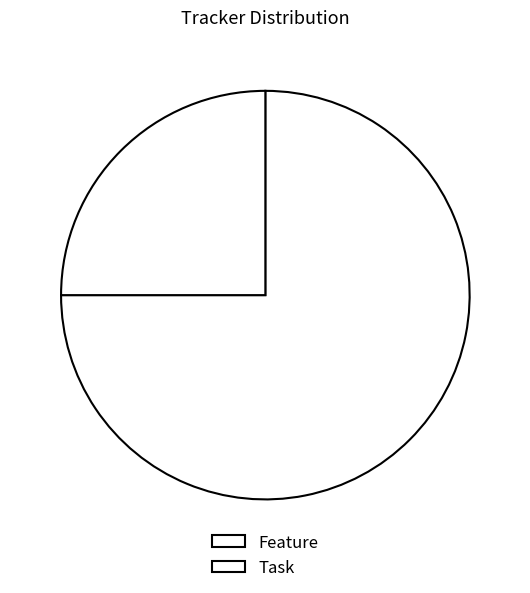

Is there any slice that represents more than half of the pie?

Yes